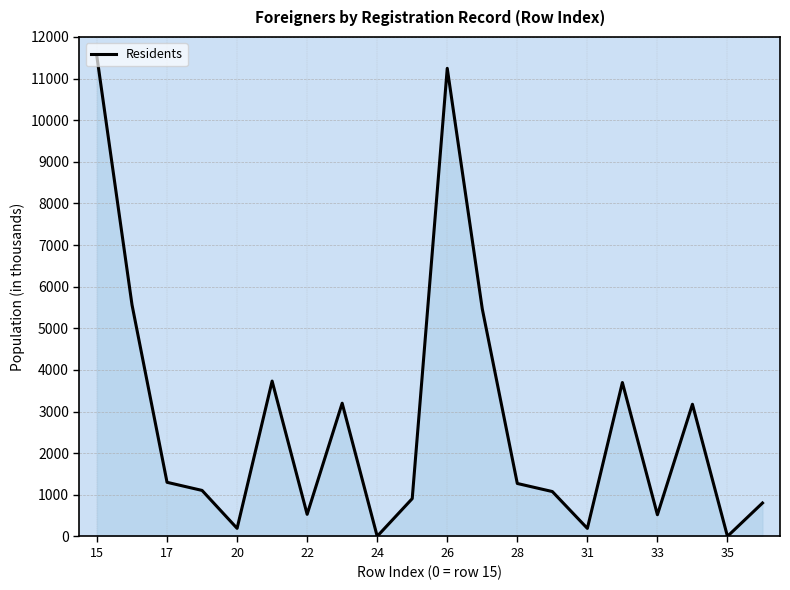

What is the maximum value shown in the chart?

11512